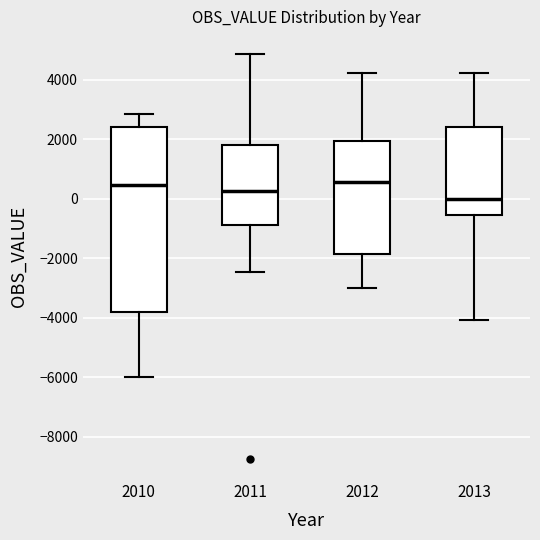

Reading left to right, read every box against the y-axis: the position of its median line, the range the box covers, and the ends of its whiskers. The values are not printed on the chart, so give them approximately, as read against the axis.

2010: median 400, box -3800 to 2400, whiskers -6000 to 2800
2011: median 200, box -800 to 1800, whiskers -2400 to 4800
2012: median 600, box -1800 to 2000, whiskers -3000 to 4200
2013: median 0, box -600 to 2400, whiskers -4000 to 4200